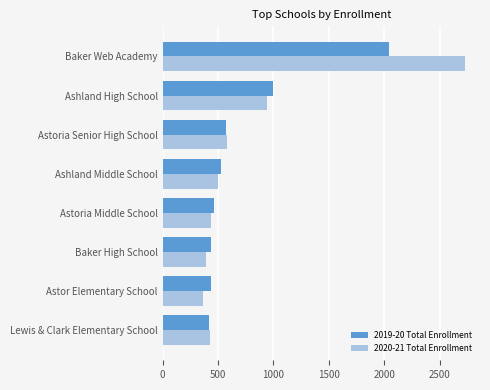

What is the lowest value of the 2019-20 Total Enrollment series?

420